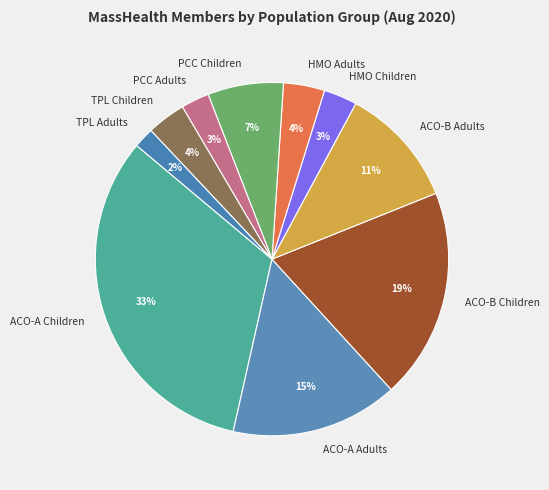

Is it true that PCC Children is 1% of the pie?

False